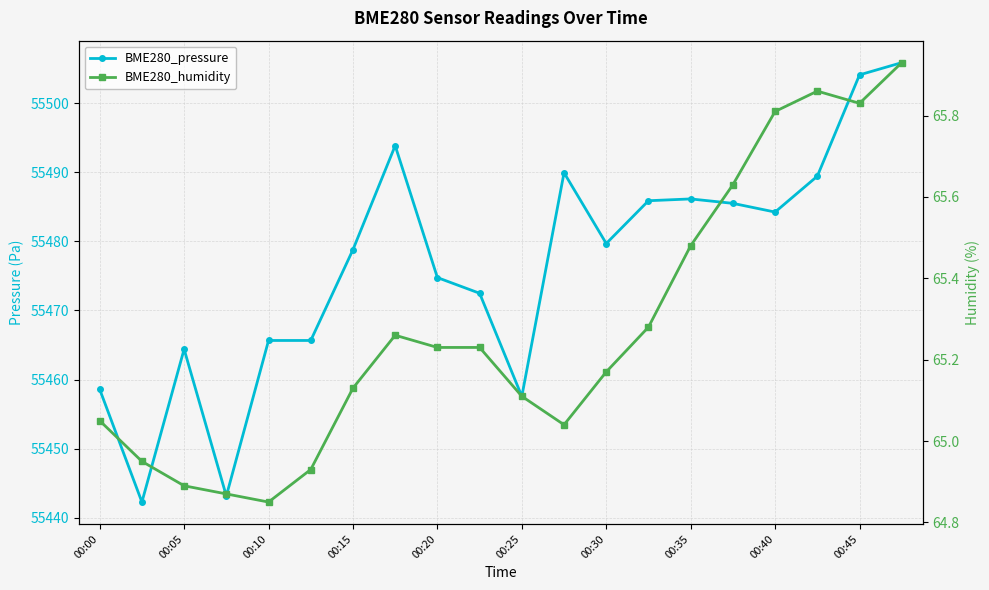

Reading left to right, what are all the values shown in this chart?

BME280_pressure: 55458.6	55442.3	55464.4	55443.2	55465.7	55465.7	55478.8	55493.8	55474.8	55472.5	55457.6	55489.9	55479.7	55485.9	55486.1	55485.5	55484.2	55489.4	55504.1	55505.9
BME280_humidity: 65.0	65.0	64.9	64.9	64.8	64.9	65.1	65.3	65.2	65.2	65.1	65.0	65.2	65.3	65.5	65.6	65.8	65.9	65.8	65.9